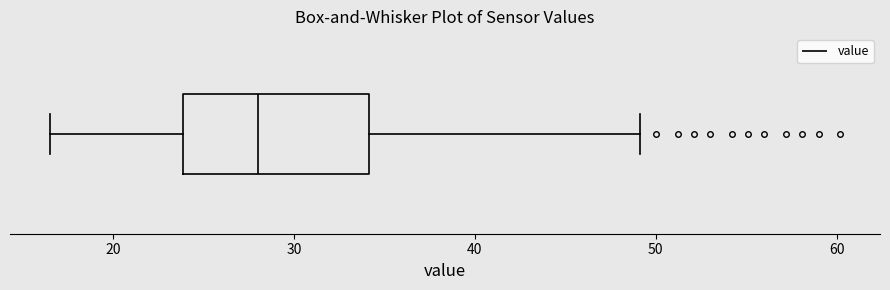

Where does the right whisker of the box end on the x-axis? The values are not printed on the chart, so give them approximately, as read against the axis.

49